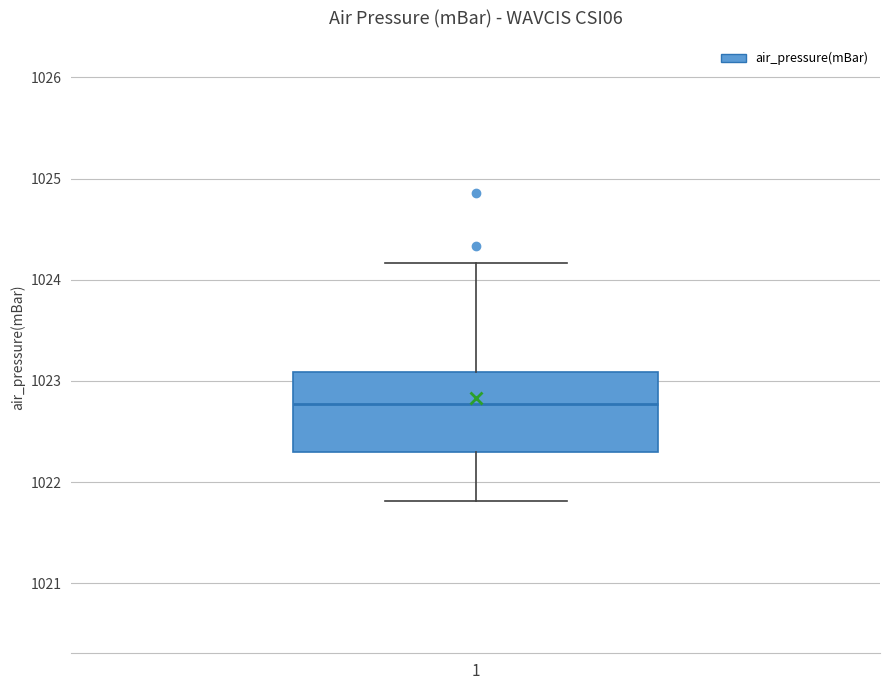

Read this box plot against the y-axis: the position of the median line, the range covered by the box, and the ends of both whiskers. The values are not printed on the chart, so give them approximately, as read against the axis.

median 1022.8, box 1022.3 to 1023.1, whiskers 1021.8 to 1024.2